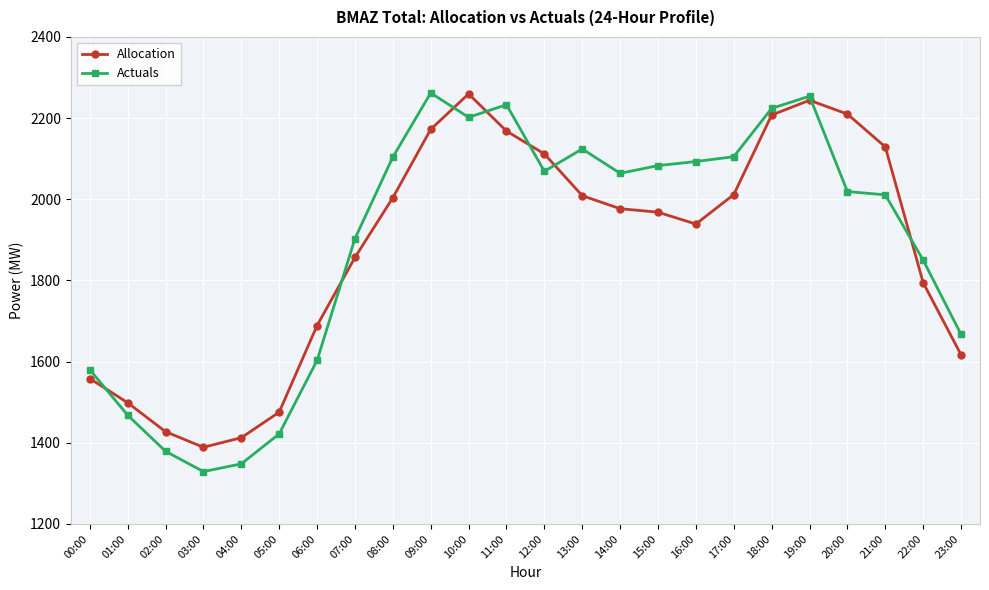

At which category is the sum across all series the highest?

19:00